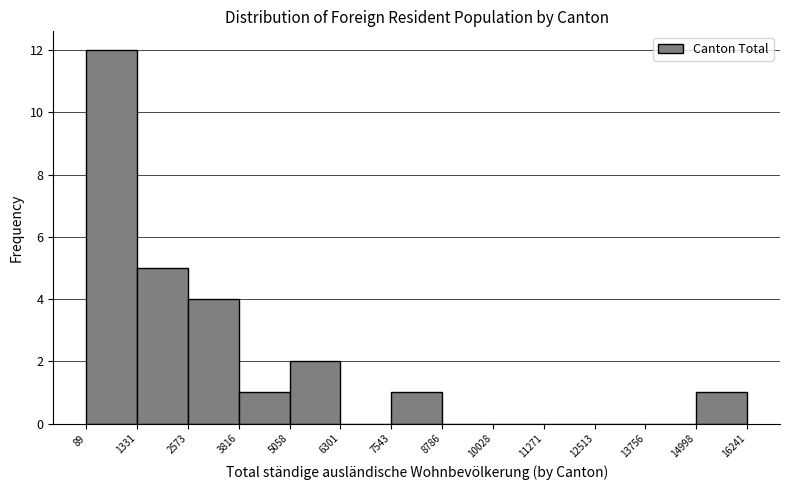

Reading left to right, list every bar in this chart as the range it spans on the x-axis followed by its height. The values are not printed on the chart, so give them approximately, as read against the axis.

89 to 1331: 12
1331 to 2573: 5
2573 to 3816: 4
3816 to 5058: 1
5058 to 6301: 2
6301 to 7543: 0
7543 to 8786: 1
8786 to 10028: 0
10028 to 11271: 0
11271 to 12513: 0
12513 to 13756: 0
13756 to 14998: 0
14998 to 16241: 1